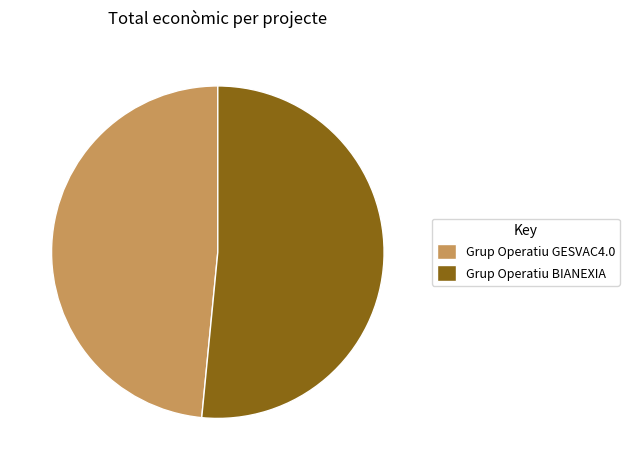

Is there a majority slice in this chart?

Yes